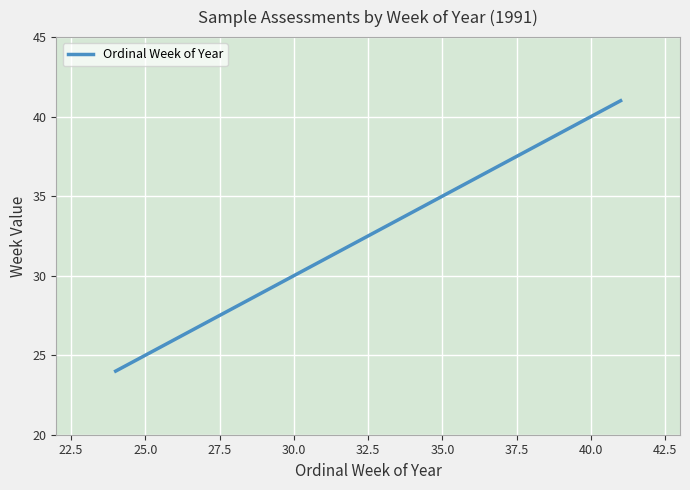

True or false: there are more than 0 points higher than both neighbors.

False